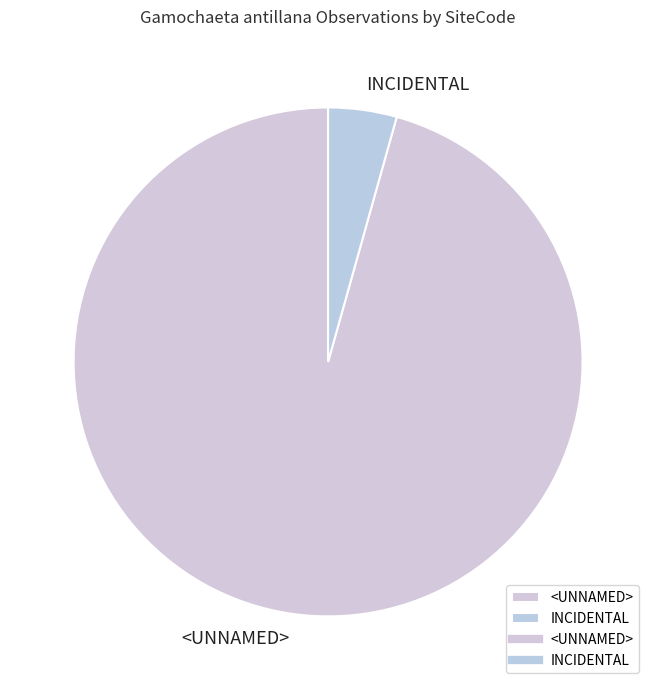

Is <UNNAMED> the majority of the pie?

Yes